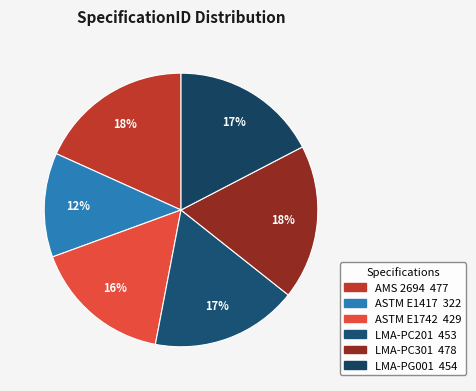

How many segments does this pie chart have?

6